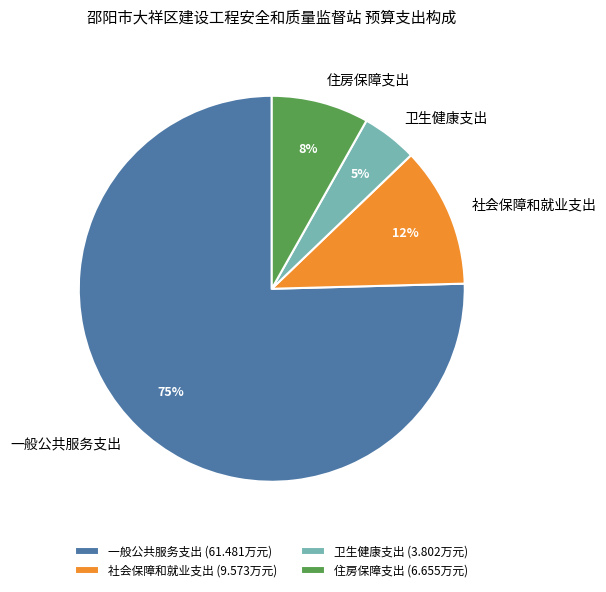

Which has a higher value, 住房保障支出 or 社会保障和就业支出?

社会保障和就业支出